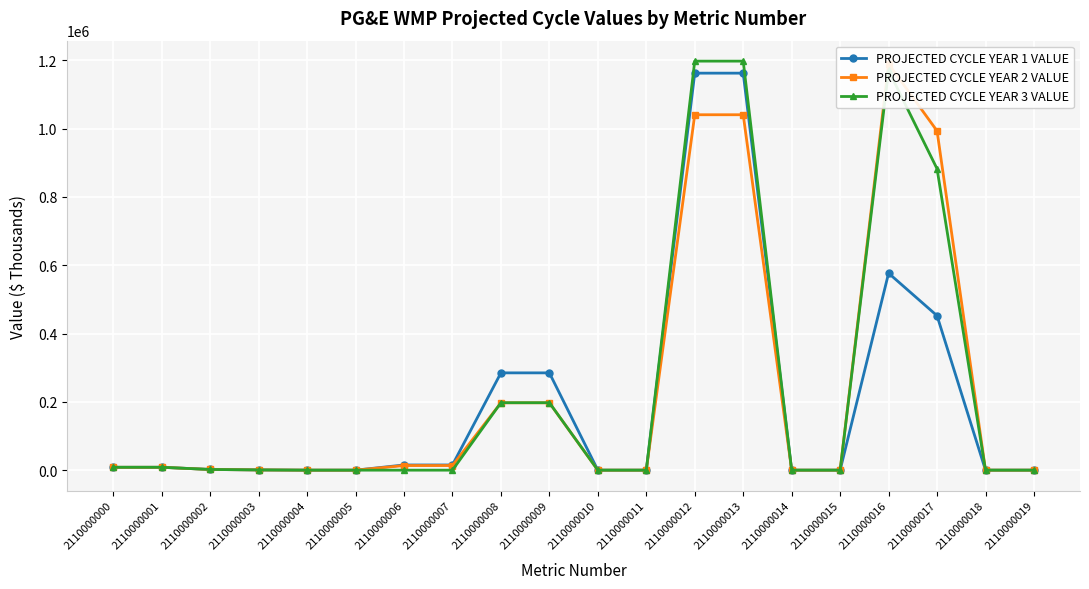

Reading left to right, list all the values displayed in this chart.

PROJECTED CYCLE YEAR 1 VALUE: 2110000000=8329.7	2110000001=8329.7	2110000002=2079.1	2110000003=691.9	2110000004=0.0	2110000005=0.0	2110000006=15171.6	2110000007=15171.6	2110000008=284906.5	2110000009=284906.5	2110000010=0.0	2110000011=0.0	2110000012=1162596.9	2110000013=1162596.9	2110000014=0.0	2110000015=0.0	2110000016=576784.7	2110000017=452300.7	2110000018=0.0	2110000019=0.0
PROJECTED CYCLE YEAR 2 VALUE: 2110000000=8393.0	2110000001=8393.0	2110000002=2009.9	2110000003=691.9	2110000004=0.0	2110000005=0.0	2110000006=13536.9	2110000007=13536.9	2110000008=197264.9	2110000009=197264.9	2110000010=0.0	2110000011=0.0	2110000012=1040808.3	2110000013=1040808.3	2110000014=0.0	2110000015=0.0	2110000016=1189673.9	2110000017=993540.5	2110000018=0.0	2110000019=0.0
PROJECTED CYCLE YEAR 3 VALUE: 2110000000=8488.8	2110000001=8488.8	2110000002=1998.9	2110000003=691.9	2110000004=0.0	2110000005=0.0	2110000006=0.0	2110000007=0.0	2110000008=197500.8	2110000009=197500.8	2110000010=0.0	2110000011=0.0	2110000012=1197844.2	2110000013=1197844.2	2110000014=0.0	2110000015=0.0	2110000016=1170573.6	2110000017=882543.5	2110000018=0.0	2110000019=0.0